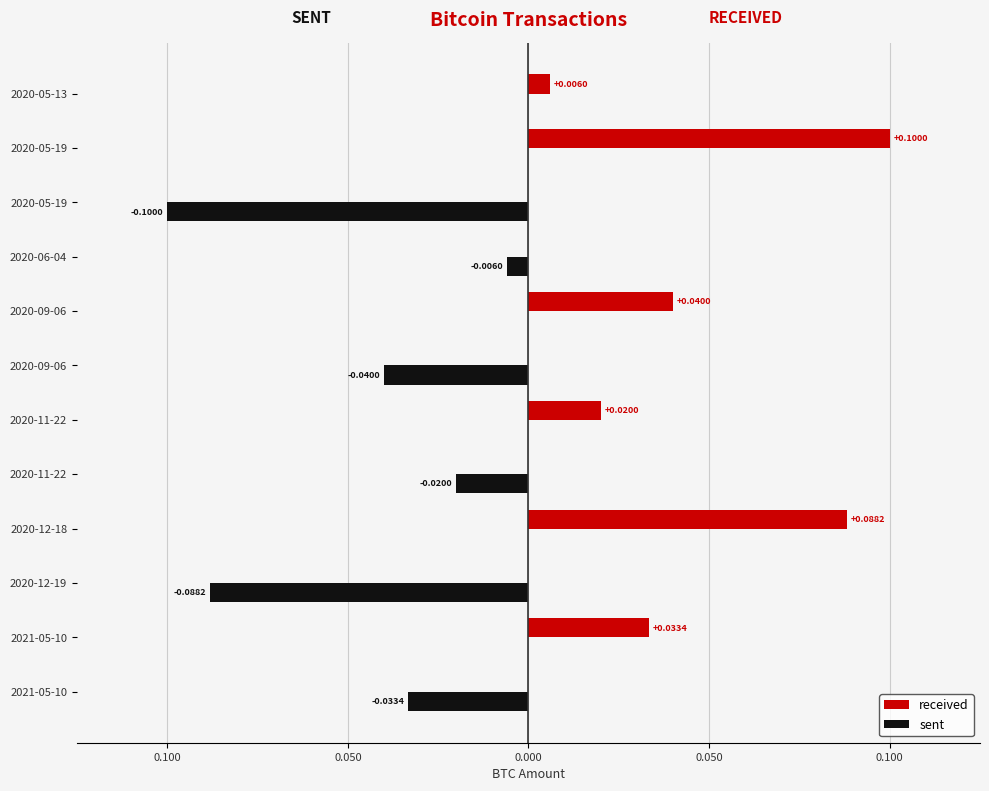

List the series in order of their peak value, lowest first.

sent, received